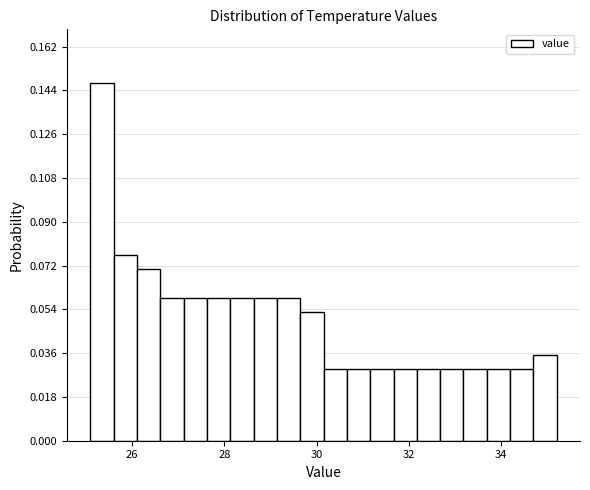

Read against the x-axis, roughly where is the centre of the tallest bar?

25.4